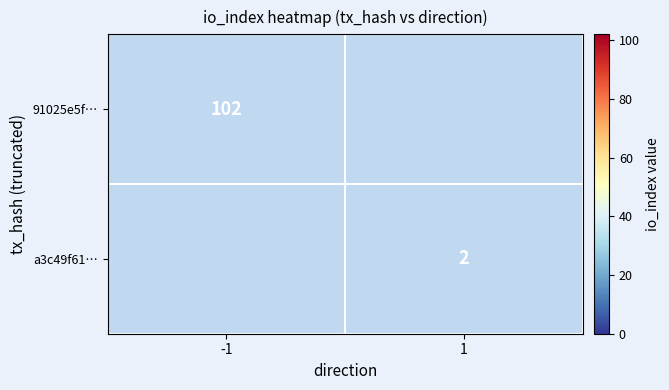

The 91025e5f… series shows 102 at -1. True or false?

True